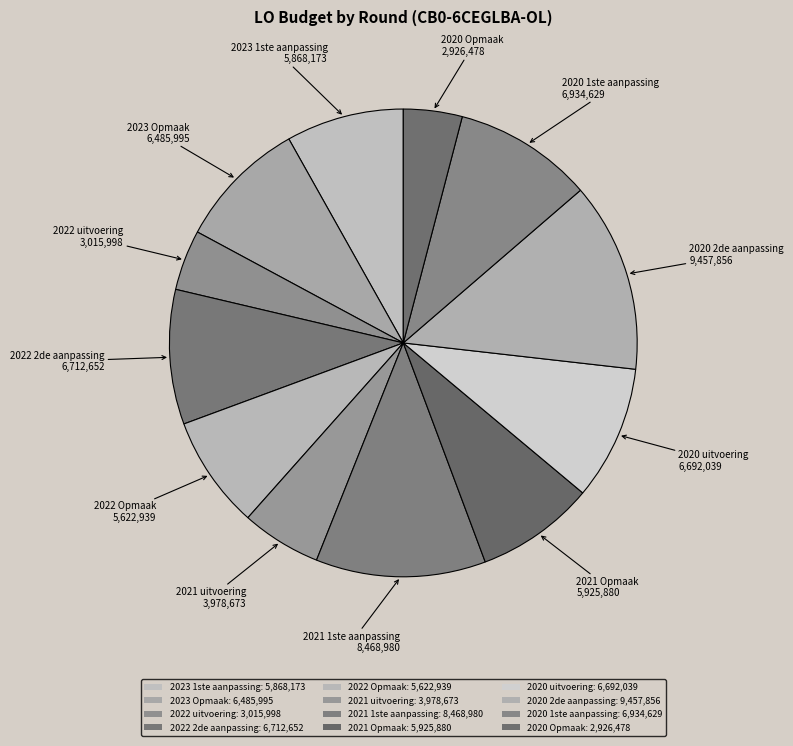

Count the number of slices in the pie.

12